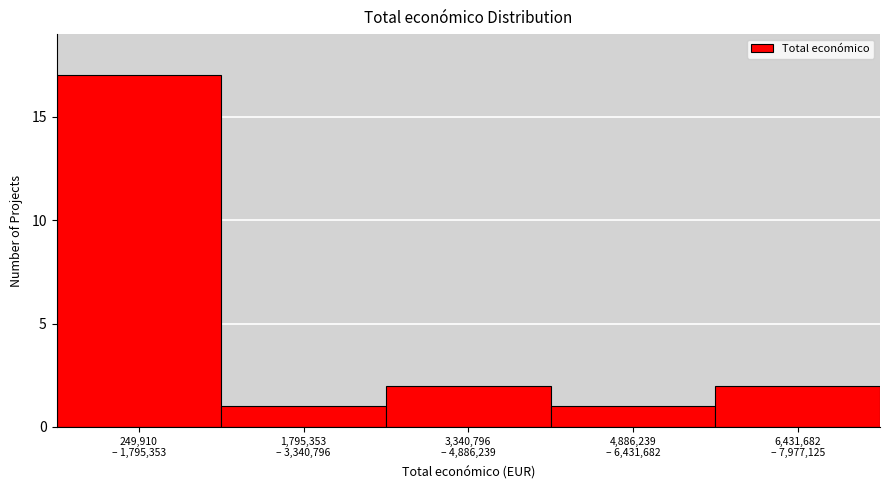

Reading left to right, list all the values displayed in this chart.

17	1	2	1	2